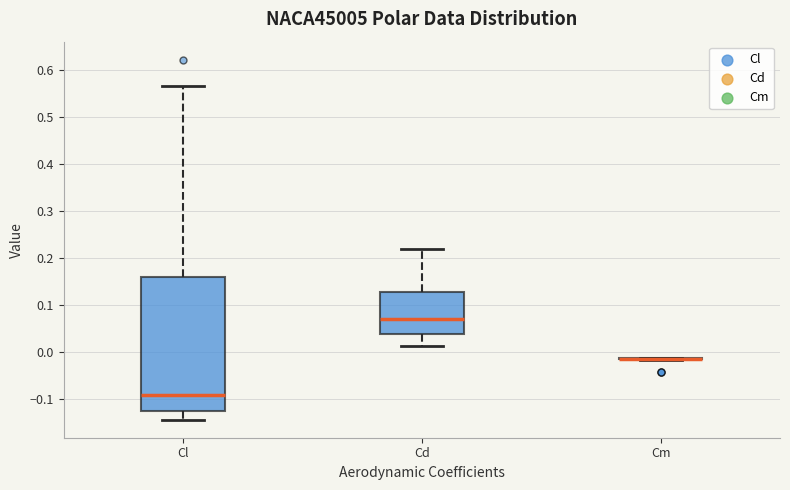

Reading left to right, read every box against the y-axis: the position of its median line, the range the box covers, and the ends of its whiskers. The values are not printed on the chart, so give them approximately, as read against the axis.

Cl: median -0.09, box -0.13 to 0.16, whiskers -0.14 to 0.56
Cd: median 0.07, box 0.04 to 0.13, whiskers 0.01 to 0.22
Cm: box collapsed to a line at -0.01, whiskers -0.02 to -0.01